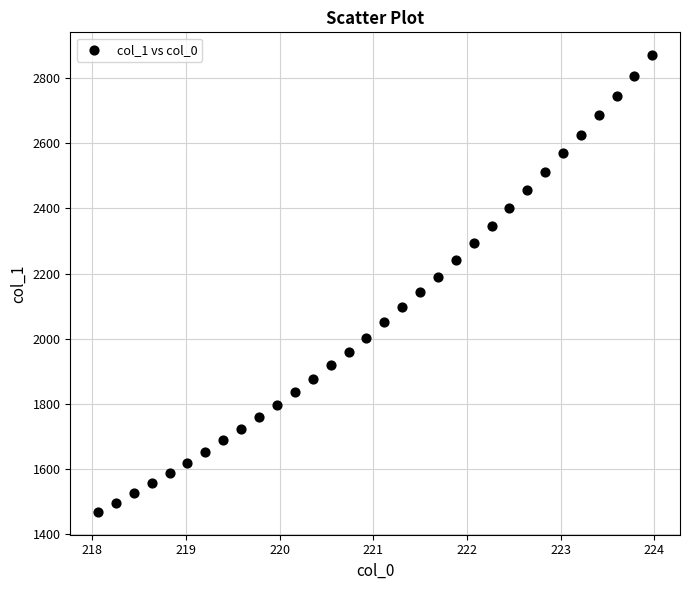

What is the range of X values (max minus min)?

5.9